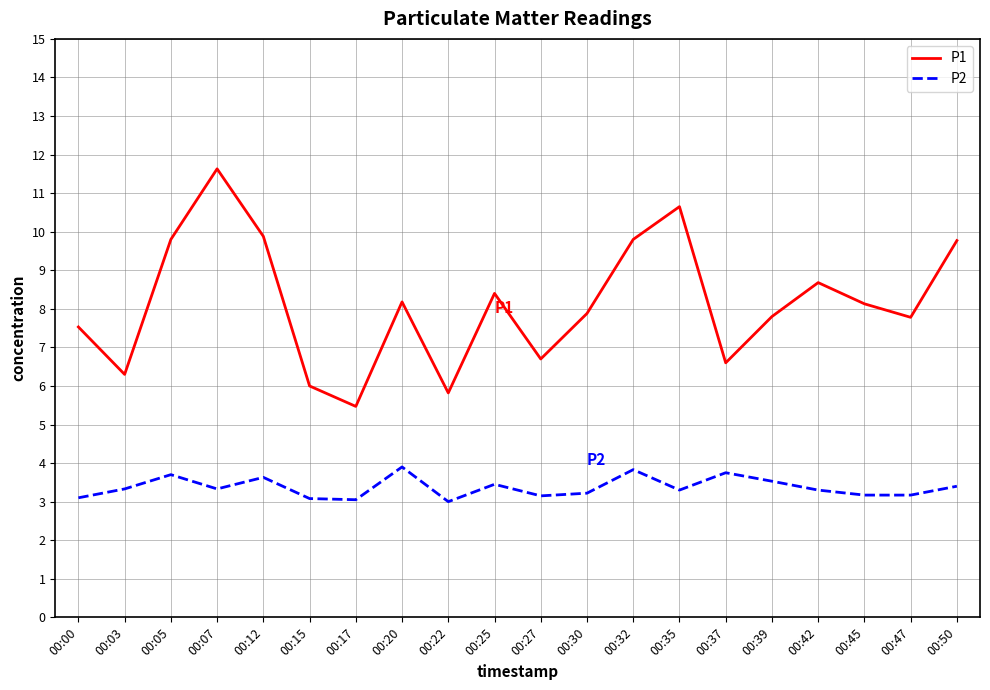

Is this an area chart (filled region under the line)?

No